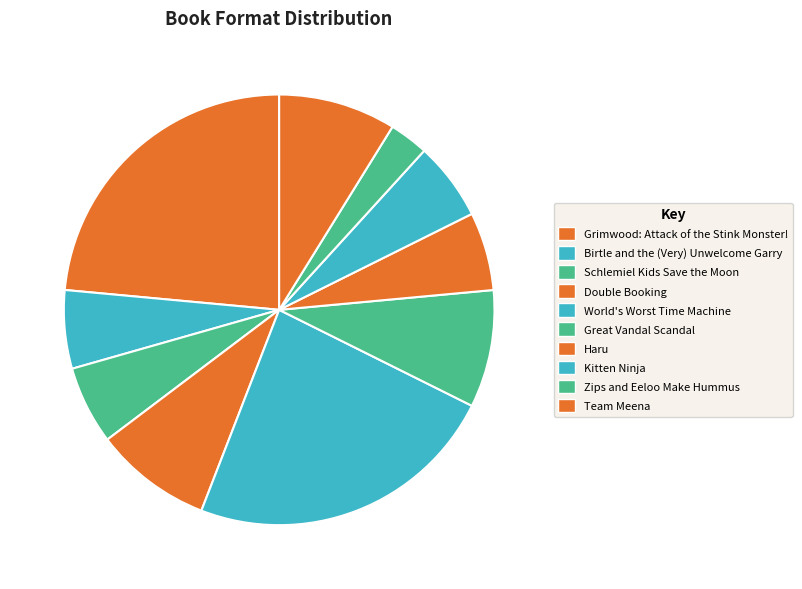

Is it true that Birtle and the (Very) Unwelcome Garry is 6% of the pie?

True